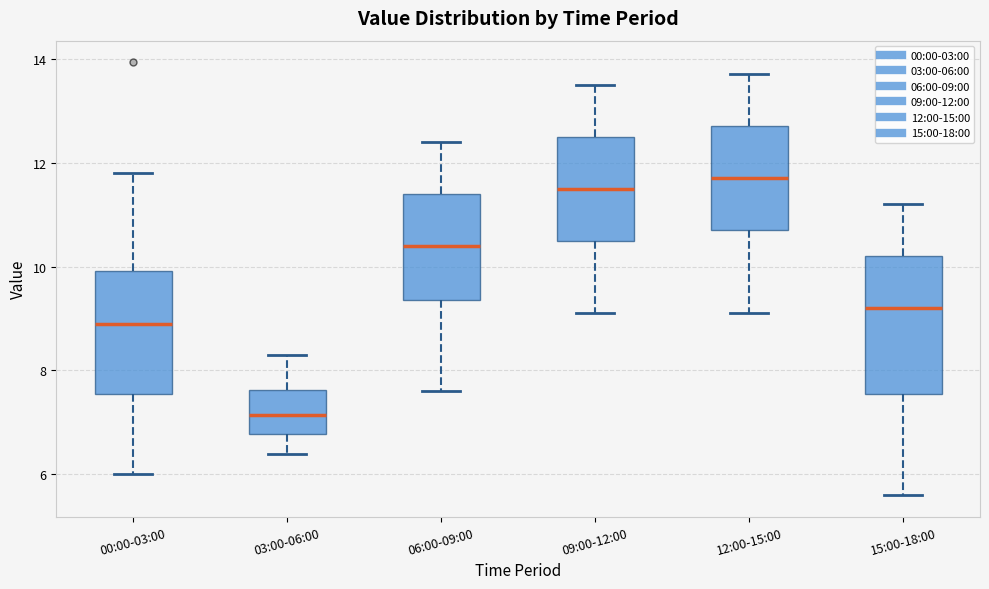

Where does the median line of the box for 09:00-12:00 sit on the y-axis? The values are not printed on the chart, so give them approximately, as read against the axis.

11.6